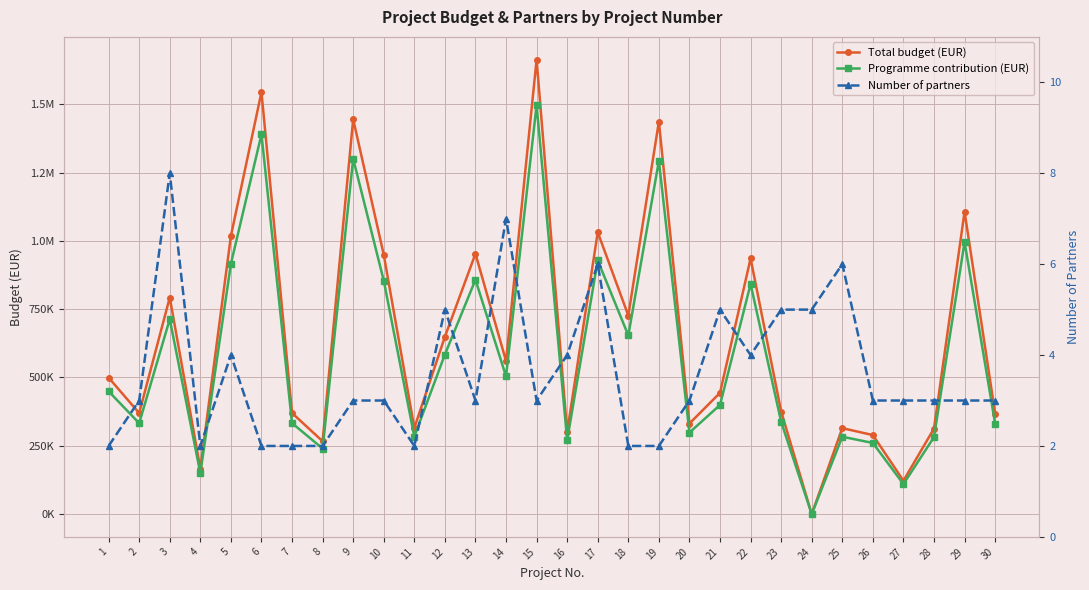

Reading left to right, extract all data points from this chart.

Total budget (EUR): 499343.6	369699.9	792657.7	166809.0	1017712.0	1544229.3	369959.6	266733.2	1444992.2	949492.5	315466.5	648959.5	952853.6	560390.9	1663134.2	300876.3	1031591.0	726703.8	1436413.0	331625.7	443862.4	935532.4	375355.7	0.0	314691.3	289318.0	122258.0	313257.7	1106541.9	367864.6
Programme contribution (EUR): 449409.2	332729.9	713391.9	150128.1	915940.8	1389806.4	332963.6	240059.9	1300493.0	854543.2	283919.8	584063.6	857568.2	504351.8	1496820.8	270788.7	928431.9	654033.4	1292771.7	298463.1	399476.2	841979.1	337820.1	0.0	283222.2	260386.2	110032.2	281931.9	995887.7	331078.2
Number of partners: 2.0	3.0	8.0	2.0	4.0	2.0	2.0	2.0	3.0	3.0	2.0	5.0	3.0	7.0	3.0	4.0	6.0	2.0	2.0	3.0	5.0	4.0	5.0	5.0	6.0	3.0	3.0	3.0	3.0	3.0